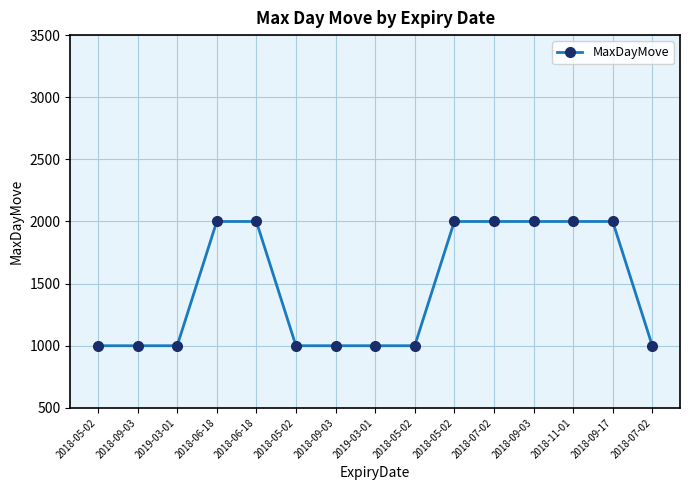

How many categories are shown in the chart?

15